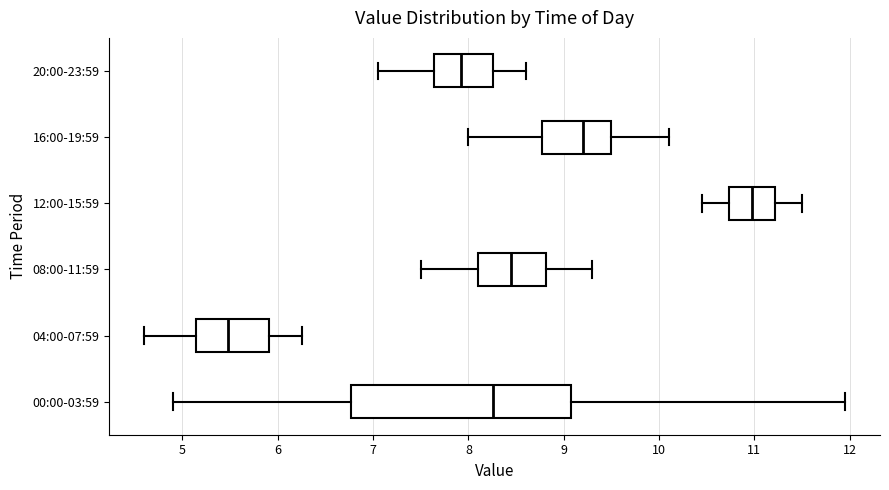

Comparing the boxes themselves (not the whiskers), which one is the widest?

00:00-03:59